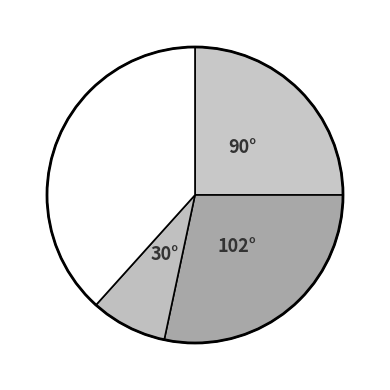

Which slice is the smallest?

4